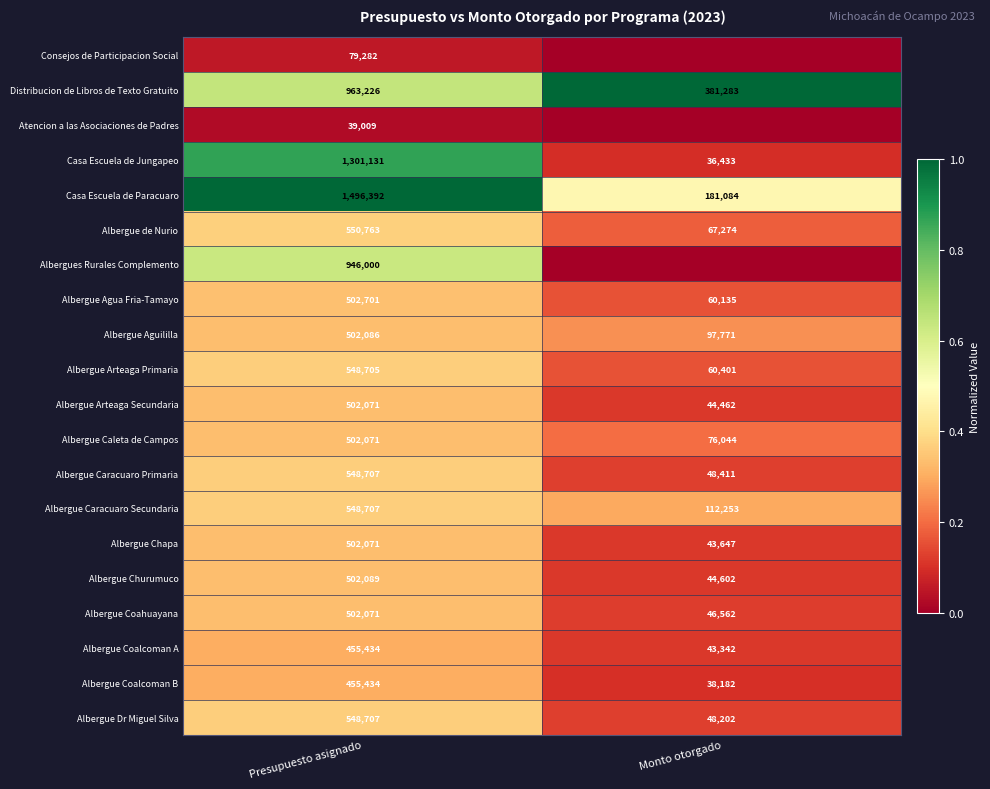

What is the maximum value for Albergue Coalcoman B?

455434